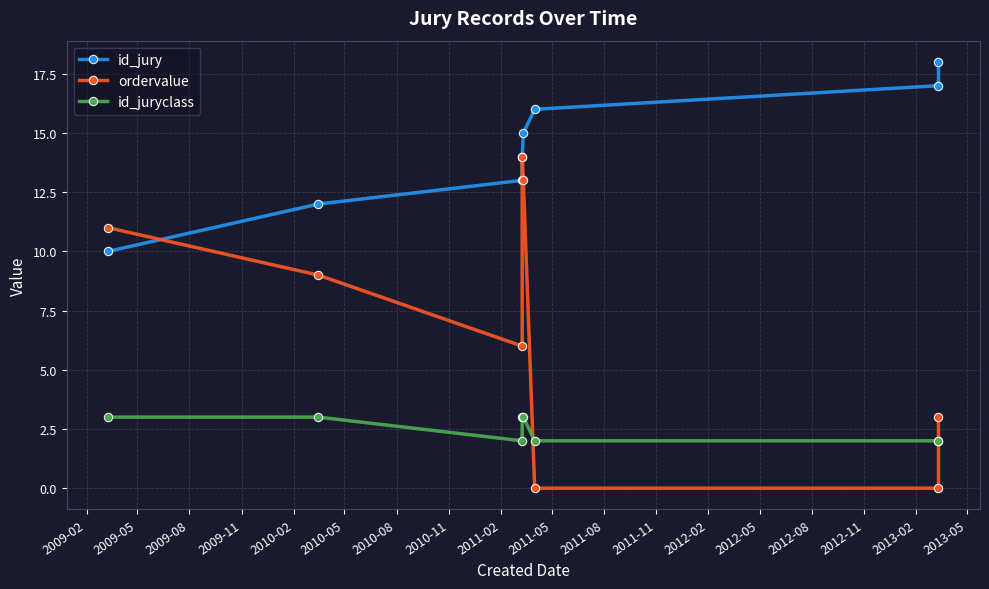

Count the id_juryclass values in the range 2 to 3.

8